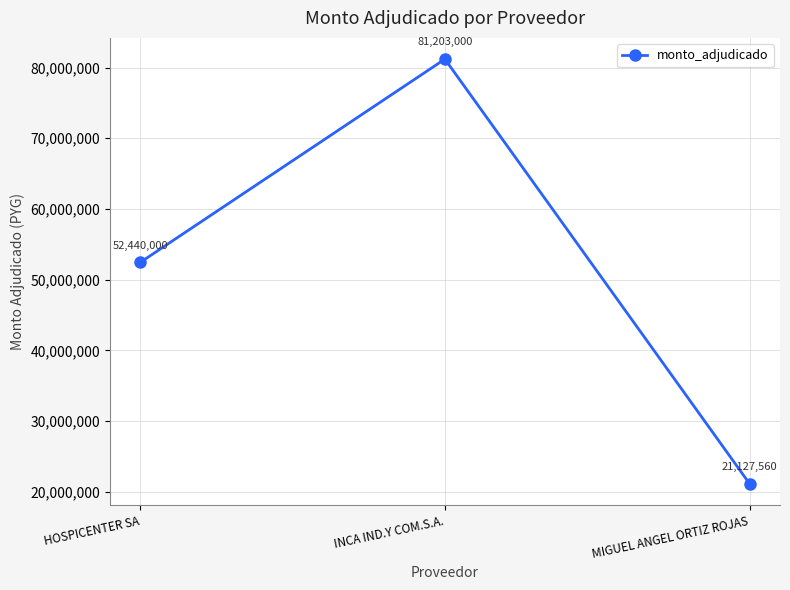

Read the value at INCA IND.Y COM.S.A., to the nearest 10.

81203000